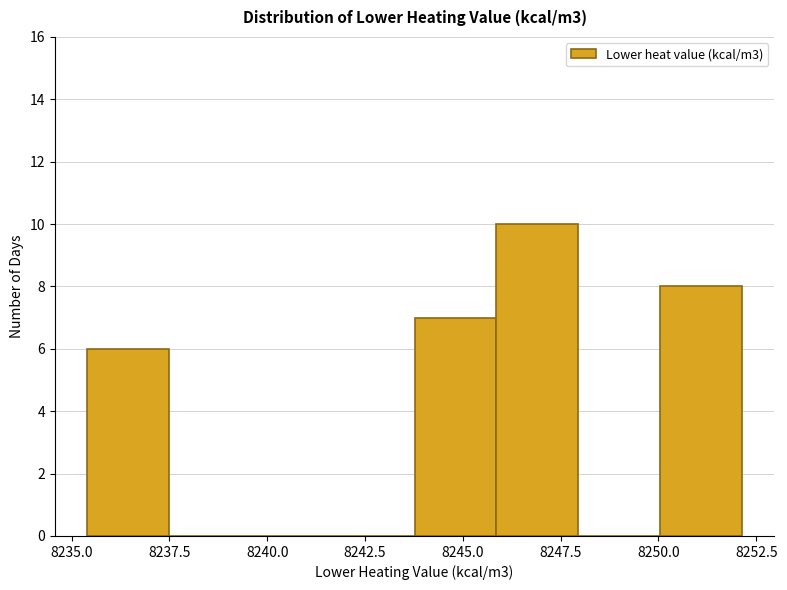

Reading left to right, transcribe this chart: for each bar, give the range it covers on the x-axis and its height. Neither the bar edges nor the heights are printed on the chart, so give them approximately, as read against the axes.

8235.5 to 8237.5: 6
8237.5 to 8239.5: 0
8239.5 to 8241.5: 0
8241.5 to 8244.0: 0
8244.0 to 8246.0: 7
8246.0 to 8248.0: 10
8248.0 to 8250.0: 0
8250.0 to 8252.0: 8